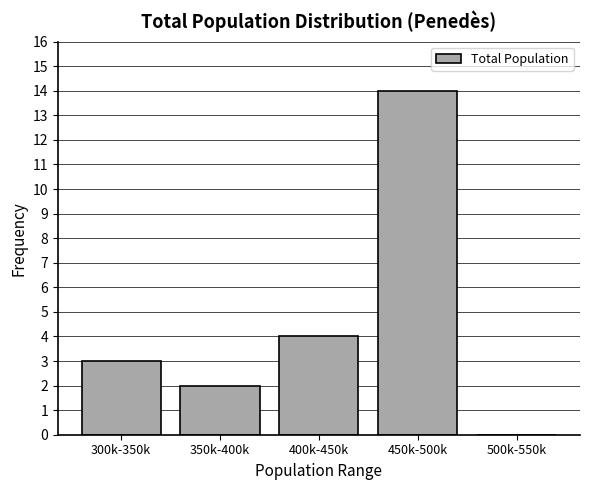

Reading left to right, list all the values displayed in this chart.

300k-350k=3	350k-400k=2	400k-450k=4	450k-500k=14	500k-550k=0